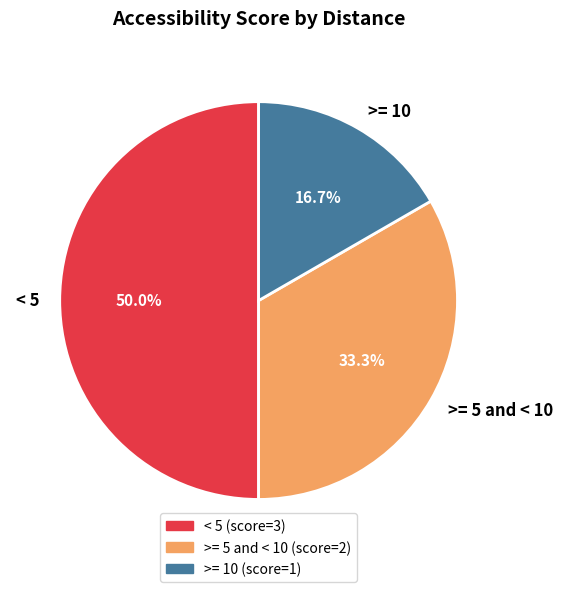

Is it true that >= 5 and < 10 is 33% of the pie?

True